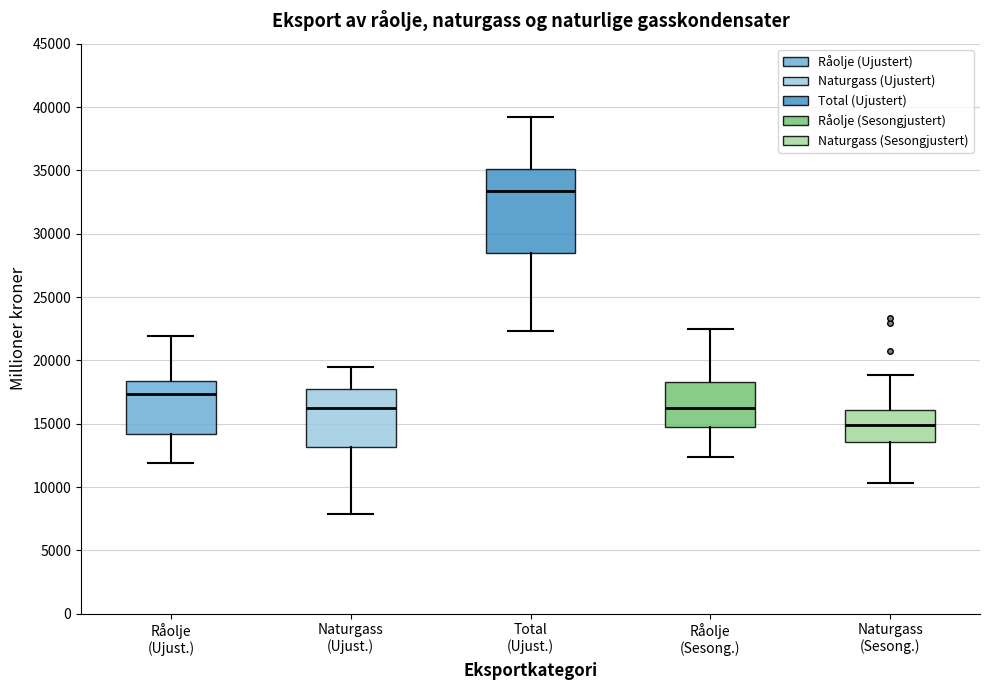

Which box has the highest median line?

Total (Ujust.)